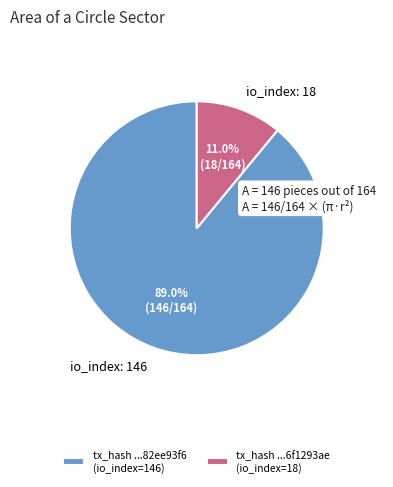

Count the number of slices in the pie.

2